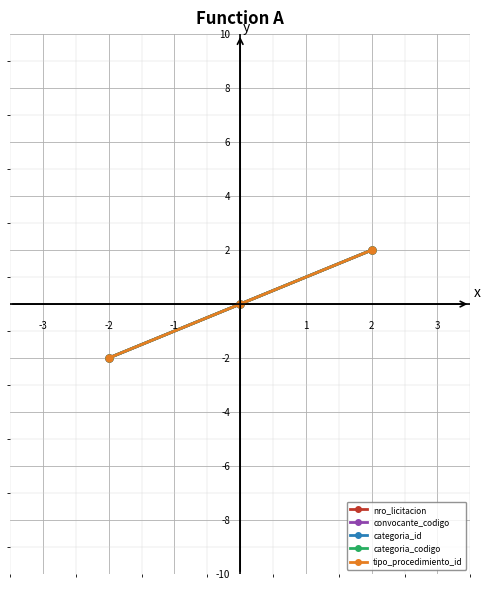

How many lines are shown in the chart?

5